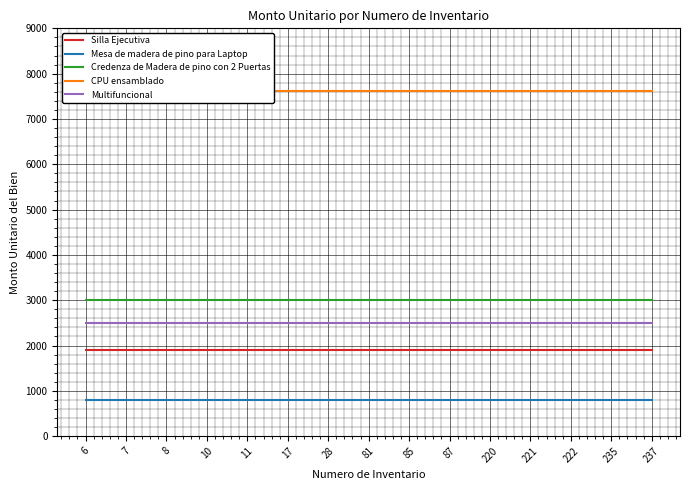

What is the average value of the Multifuncional series?

2500